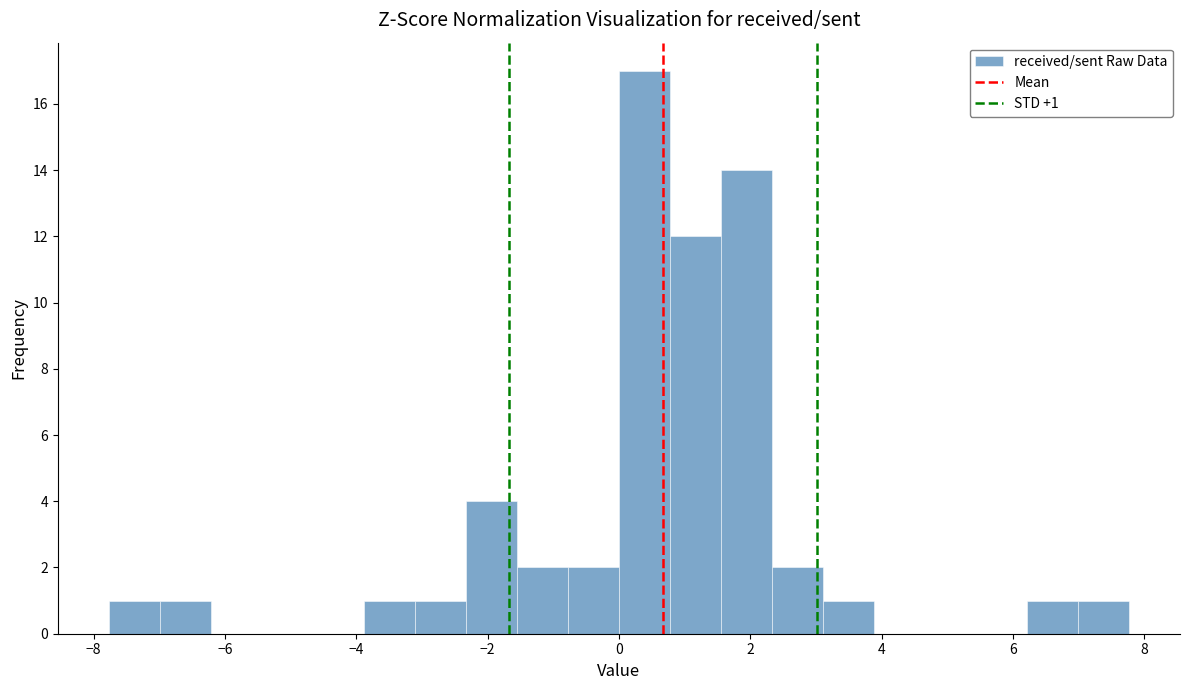

Read against the x-axis, roughly where is the centre of the tallest bar?

0.4